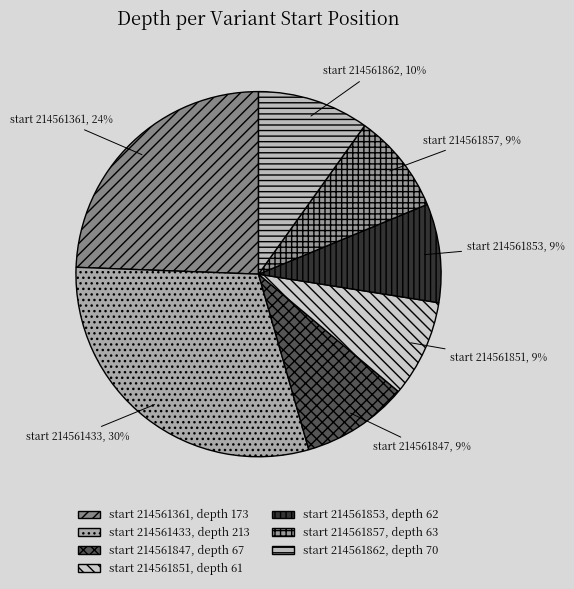

Rank the categories by value from highest to lowest.

214561433, 214561361, 214561862, 214561847, 214561857, 214561853, 214561851